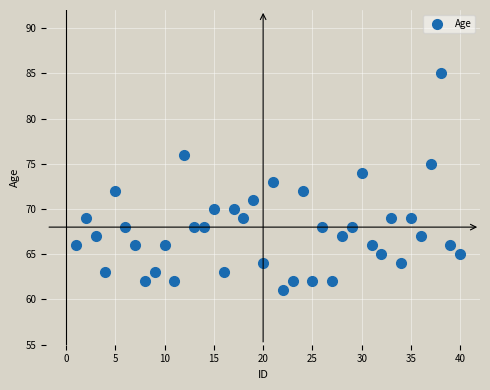

What is the range of X values (max minus min)?

39